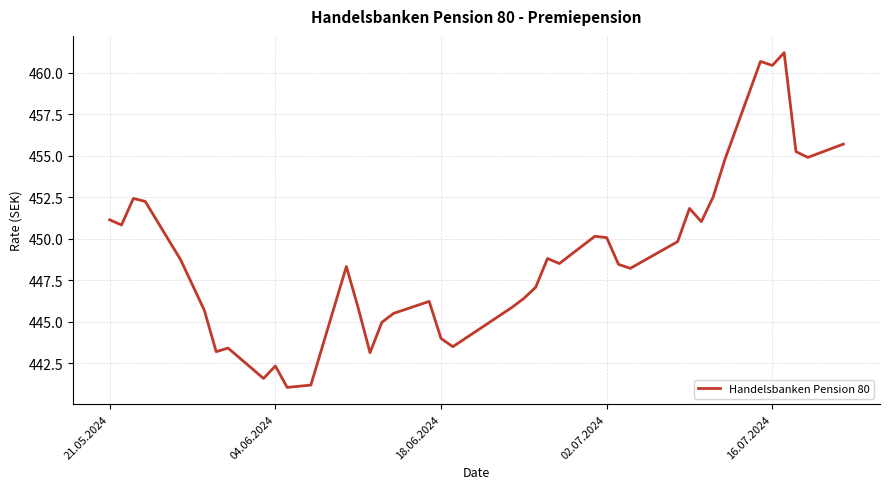

What is the smallest value displayed?

441.1